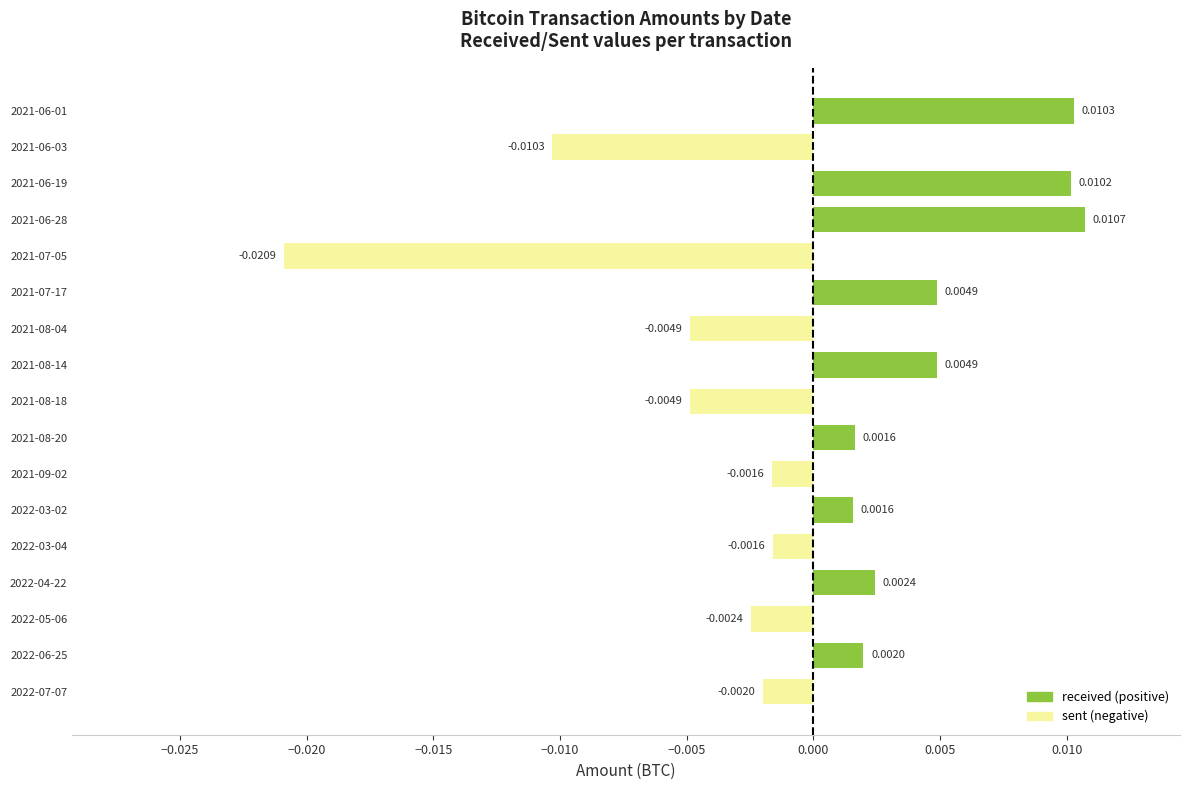

Which has a higher value, 2022-07-07 or 2021-09-02?

2021-09-02